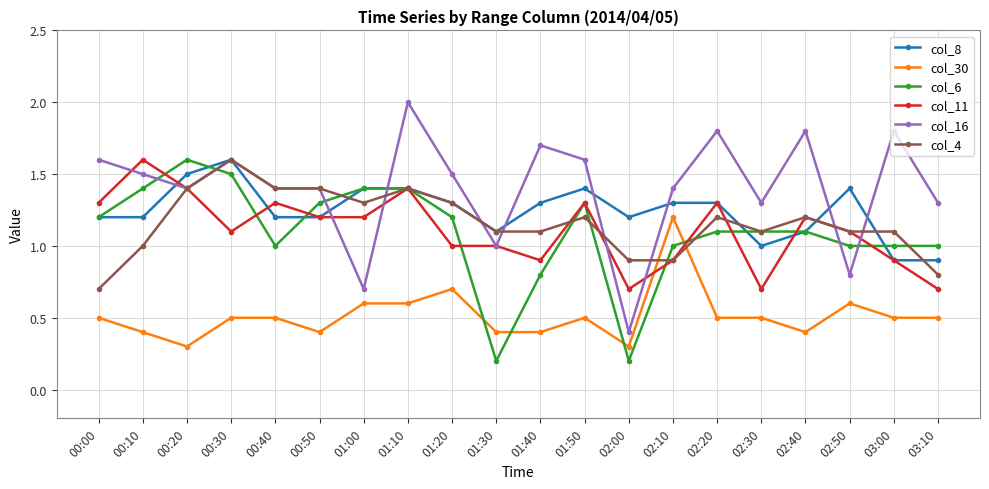

What is the difference between the highest and lowest values at 02:20?

1.3